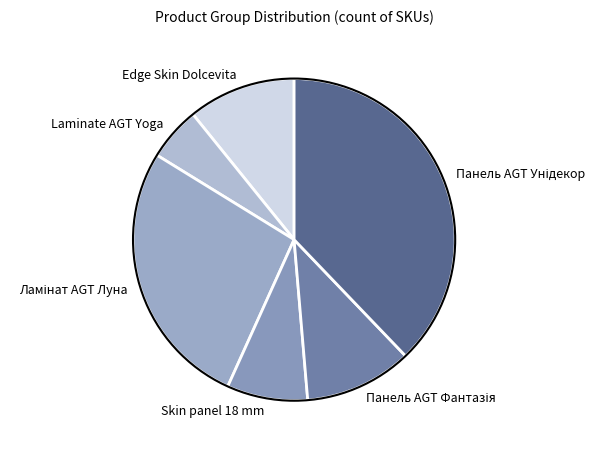

Do Edge Skin Dolcevita and Laminate AGT Yoga together represent more than half of the pie?

No